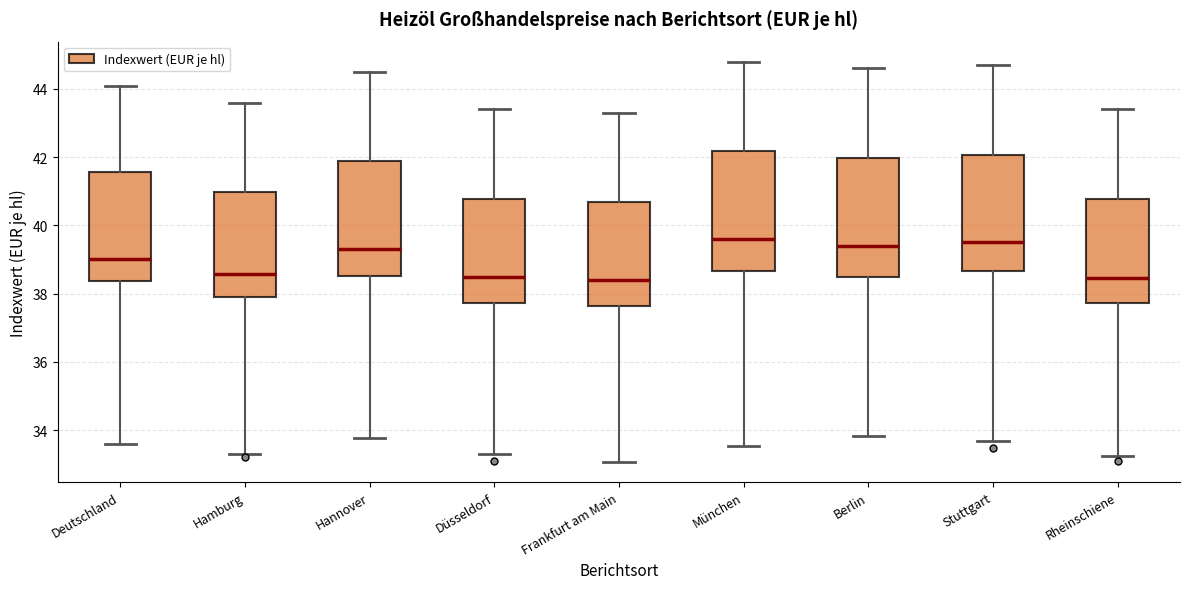

Reading left to right, read every box against the y-axis: the position of its median line, the range the box covers, and the ends of its whiskers. The values are not printed on the chart, so give them approximately, as read against the axis.

Deutschland: median 39.0, box 38.4 to 41.6, whiskers 33.6 to 44.2
Hamburg: median 38.6, box 37.8 to 41.0, whiskers 33.4 to 43.6
Hannover: median 39.4, box 38.6 to 41.8, whiskers 33.8 to 44.6
Düsseldorf: median 38.4, box 37.8 to 40.8, whiskers 33.4 to 43.4
Frankfurt am Main: median 38.4, box 37.6 to 40.6, whiskers 33.0 to 43.4
München: median 39.6, box 38.6 to 42.2, whiskers 33.6 to 44.8
Berlin: median 39.4, box 38.4 to 42.0, whiskers 33.8 to 44.6
Stuttgart: median 39.6, box 38.6 to 42.0, whiskers 33.6 to 44.8
Rheinschiene: median 38.4, box 37.8 to 40.8, whiskers 33.2 to 43.4